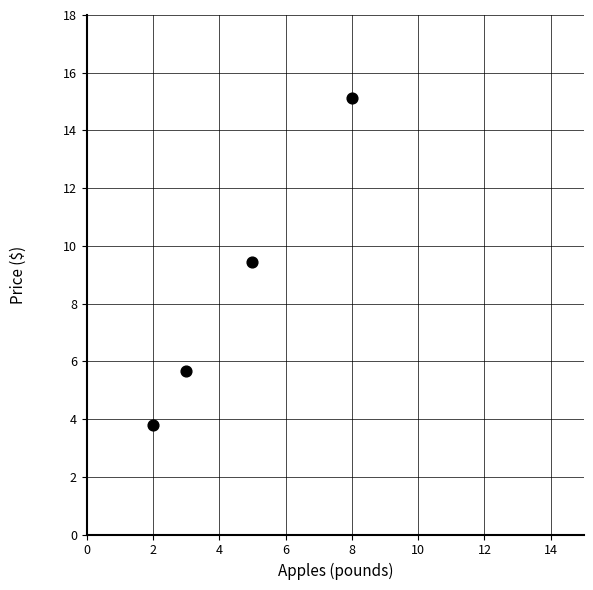

What is the range of X values (max minus min)?

6.0